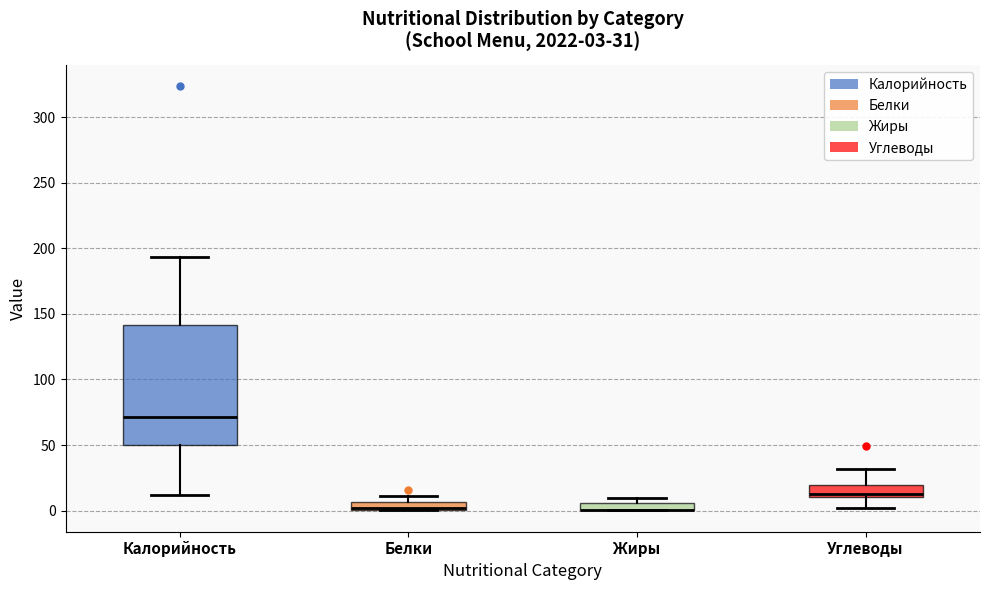

Comparing the boxes themselves (not the whiskers), which one is the tallest?

Калорийность